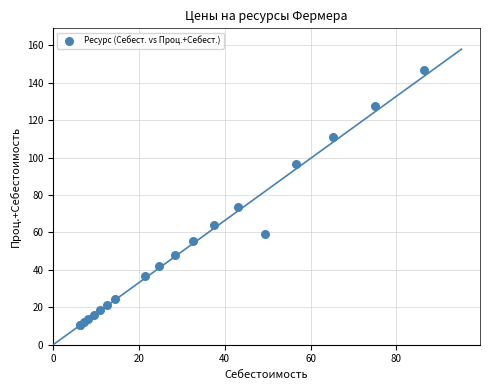

What Y value in the scatter plot is closest to 78?

73.4